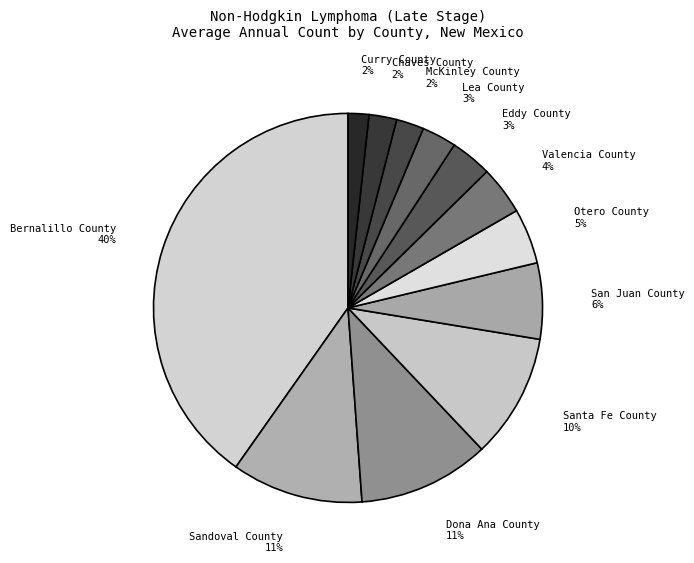

To the nearest percent, what percentage of the pie is Bernalillo County?

40%